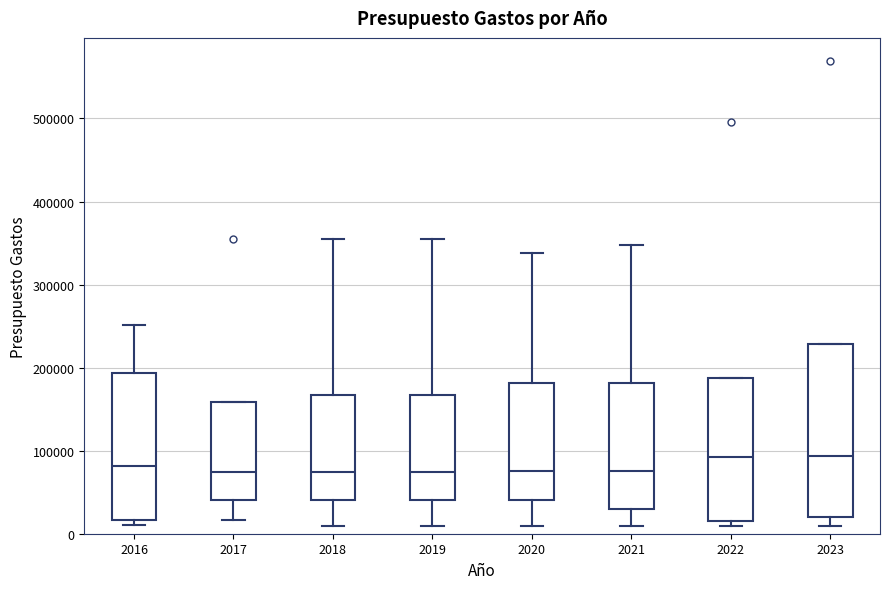

Where is the lower edge of the box at x = 2017 on the y-axis? The values are not printed on the chart, so give them approximately, as read against the axis.

40000